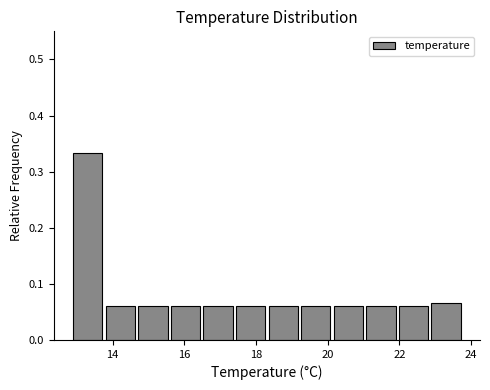

Reading left to right, list every bar in this chart as the range it spans on the x-axis followed by its height. Neither the bar edges nor the heights are printed on the chart, so give them approximately, as read against the axes.

13.0 to 13.8: 0.33
13.8 to 14.8: 0.06
14.8 to 15.6: 0.06
15.6 to 16.6: 0.06
16.6 to 17.4: 0.06
17.4 to 18.4: 0.06
18.4 to 19.2: 0.06
19.2 to 20.2: 0.06
20.2 to 21.0: 0.06
21.0 to 22.0: 0.06
22.0 to 22.8: 0.06
22.8 to 23.8: 0.07